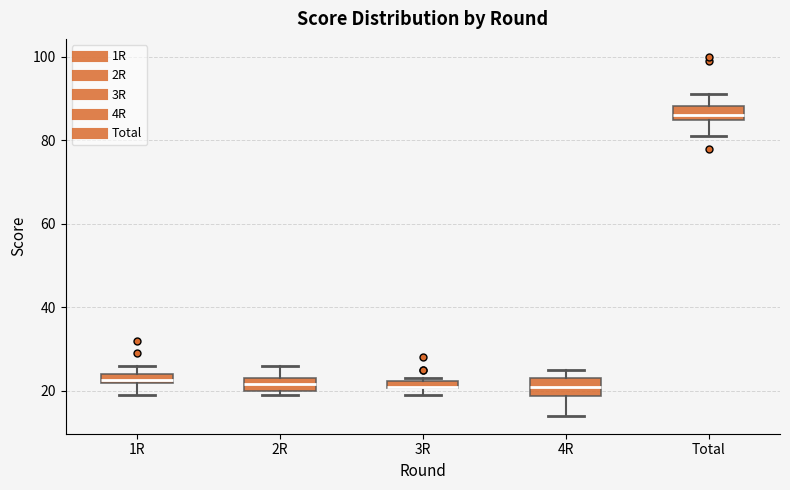

Where is the upper edge of the box for Total on the y-axis? The values are not printed on the chart, so give them approximately, as read against the axis.

88